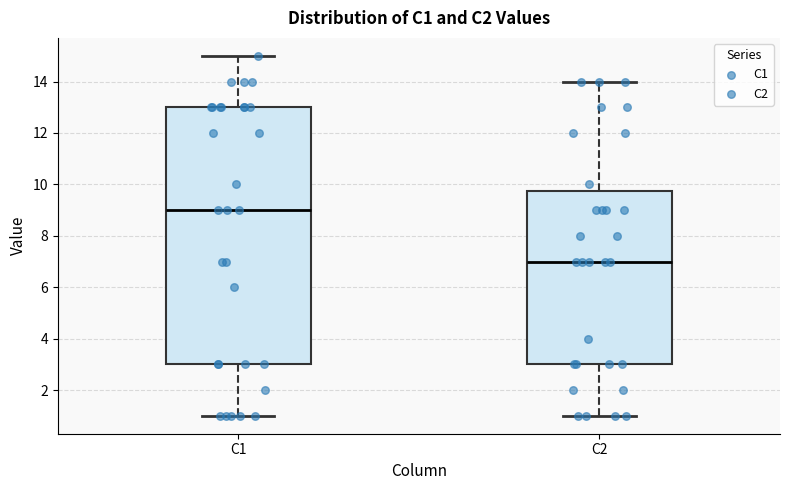

Which box is the tallest, from its lower edge to its upper edge?

C1